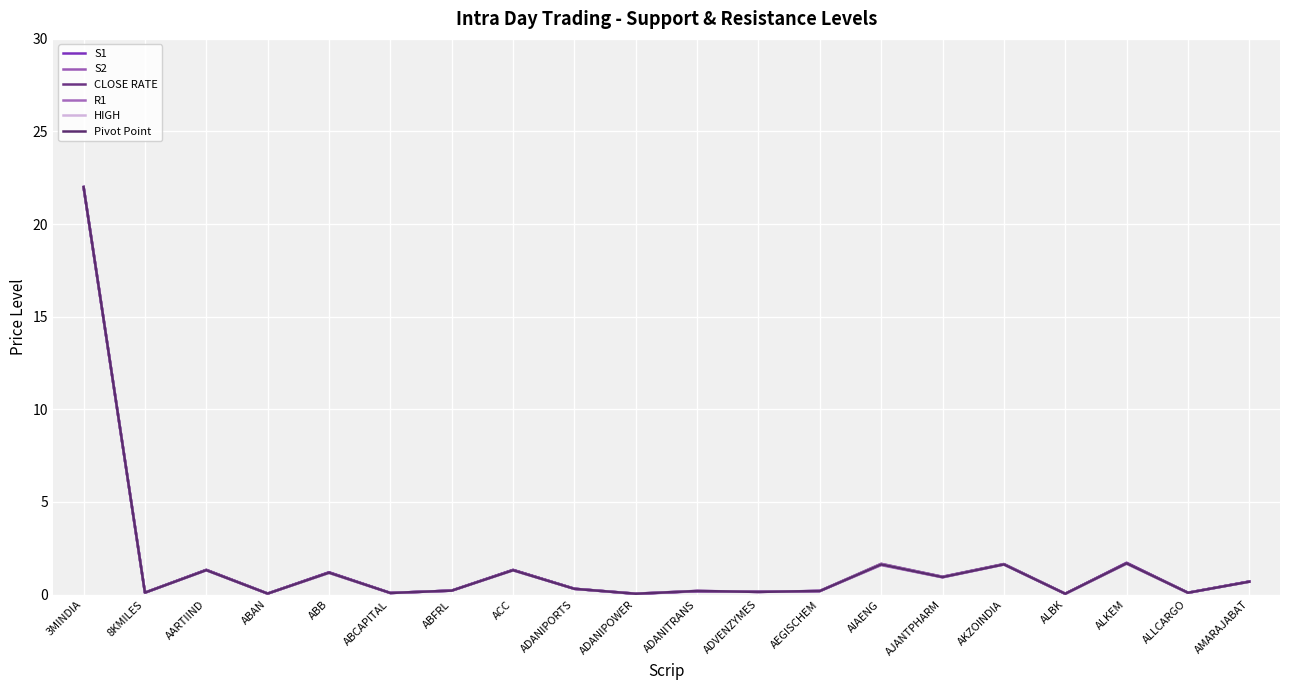

In Pivot Point, how many points are lower than both neighbors (excluding endpoints)?

8